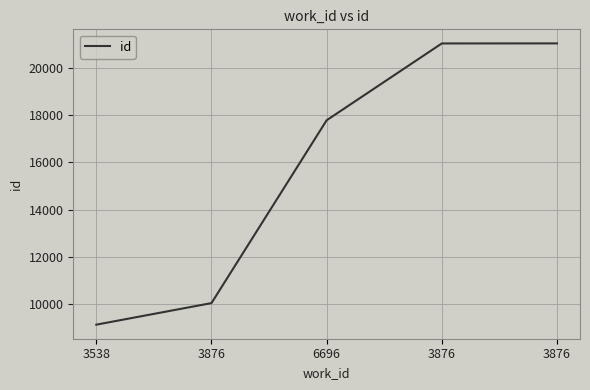

Count the number of data series in this chart.

1